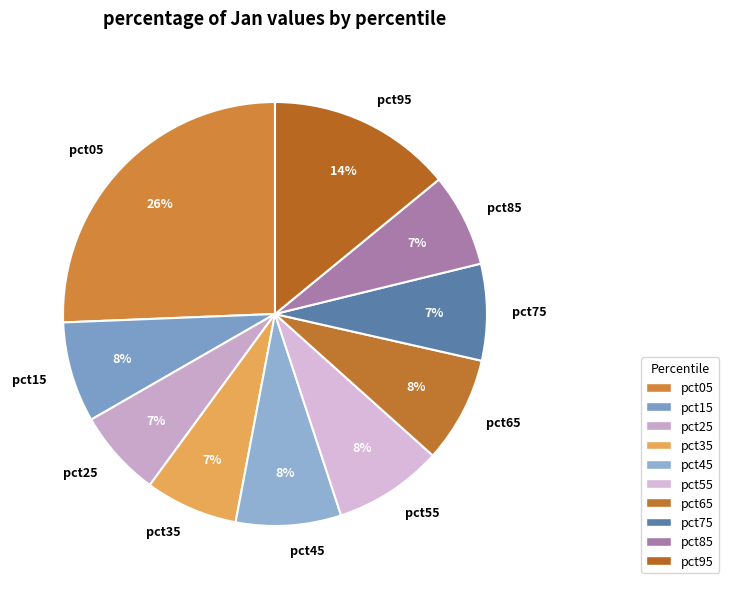

Between pct75 and pct95, which is larger?

pct95